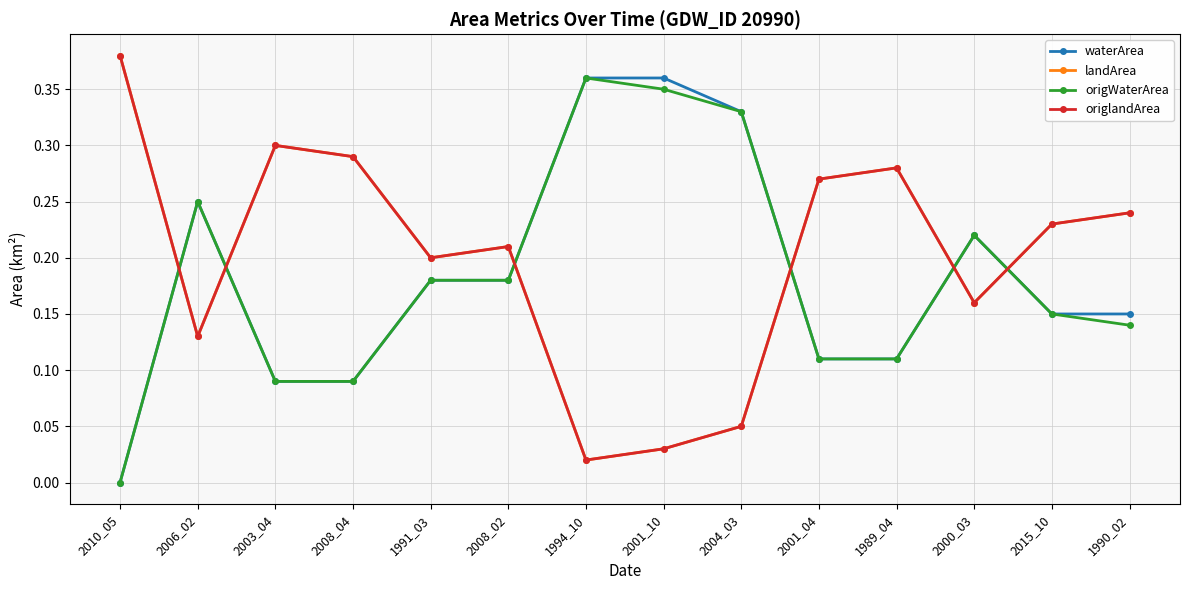

Does the chart have visible grid lines?

Yes